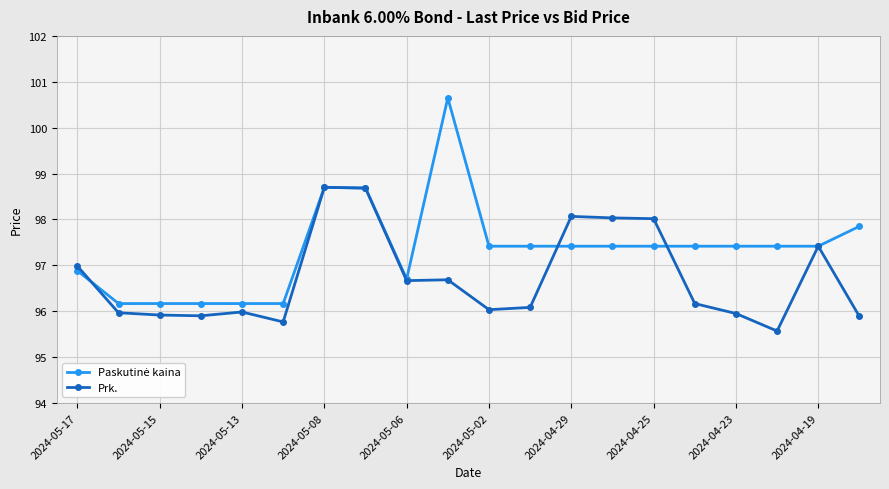

What is the value of the Prk. point at the 15th from the left?

98.0